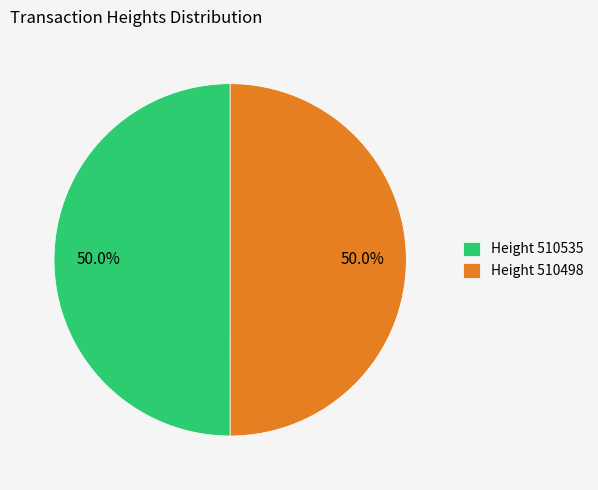

Is the sum of Height 510498 and Height 510535 greater than half?

Yes